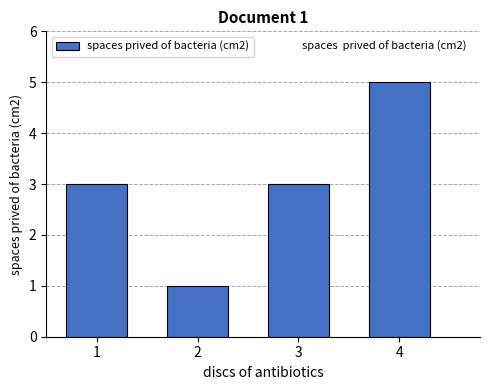

Reading right to left, transcribe all the data shown in this chart.

4=5	3=3	2=1	1=3